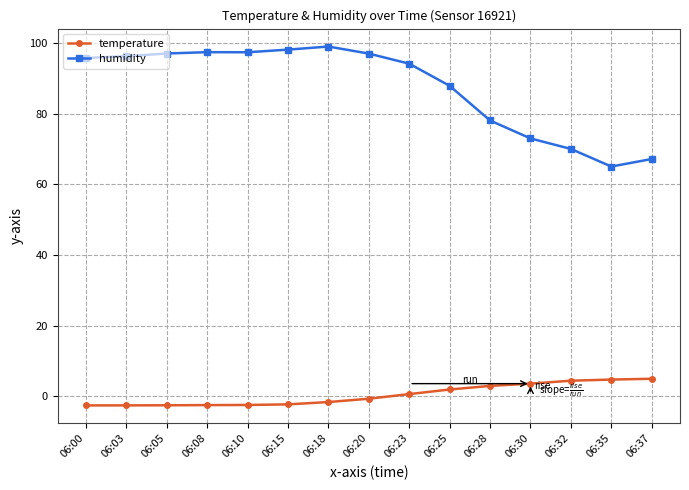

At which label is humidity closest to 82?

06:28